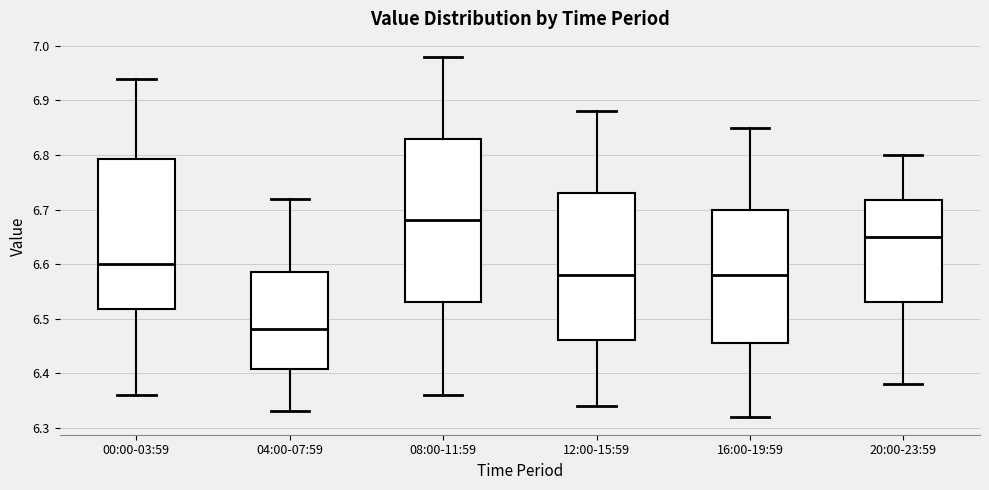

Comparing the boxes themselves (not the whiskers), which one is the tallest?

08:00-11:59